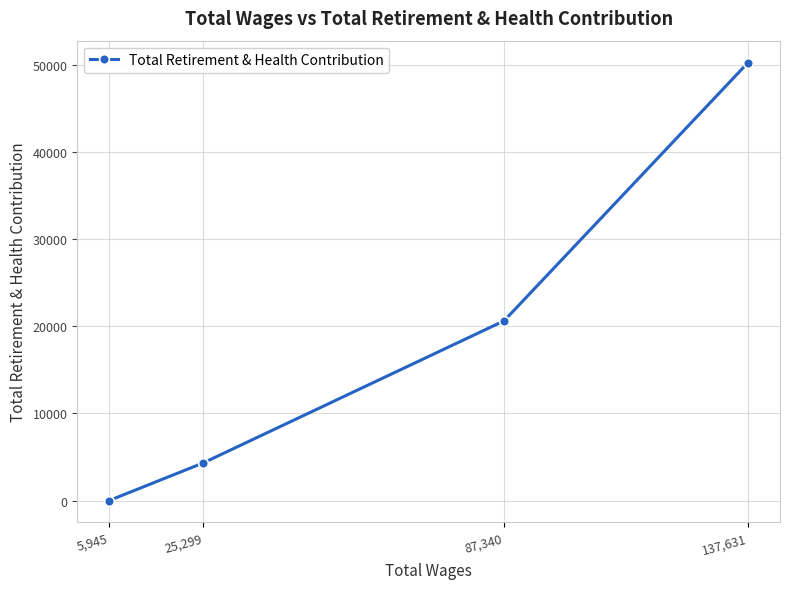

True or false: there are more than 2 points higher than both neighbors.

False